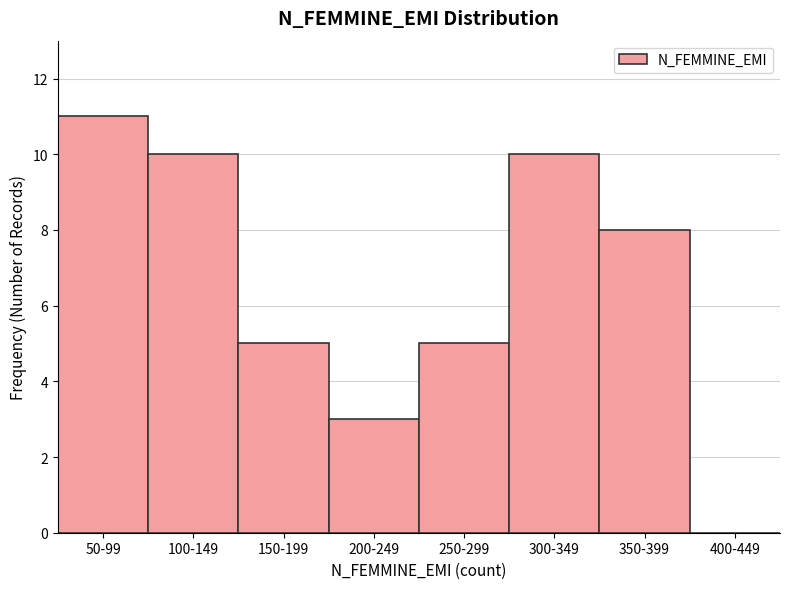

Reading left to right, list all the values displayed in this chart.

50-99=11	100-149=10	150-199=5	200-249=3	250-299=5	300-349=10	350-399=8	400-449=0